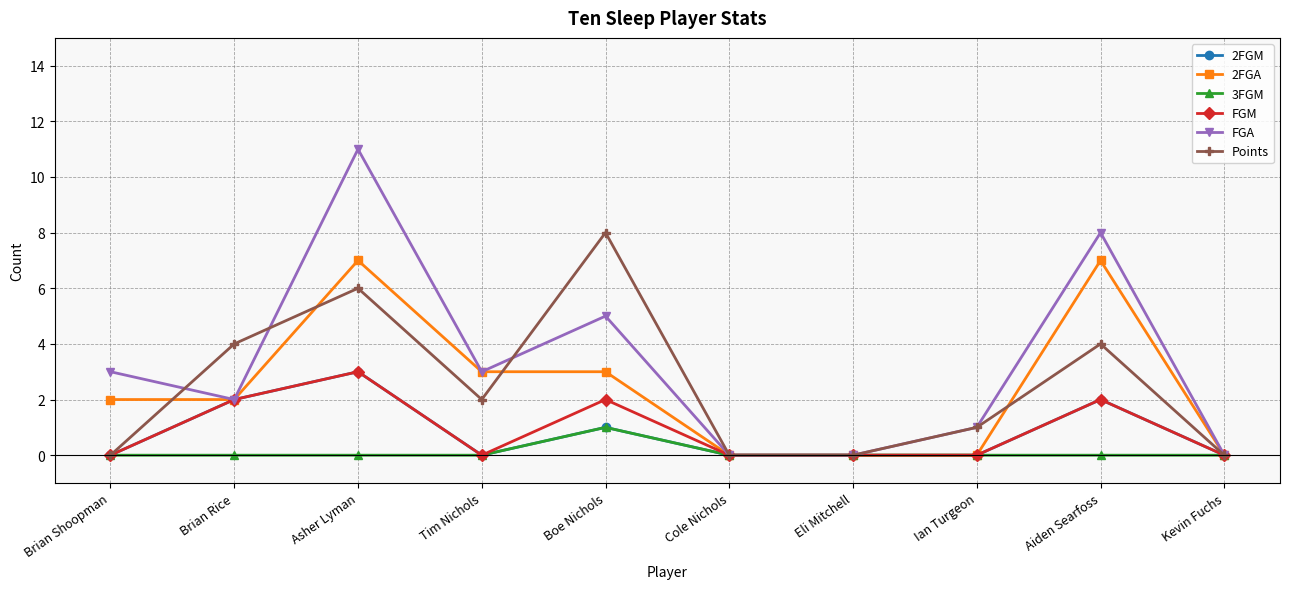

At which category is the sum across all series the highest?

Asher Lyman